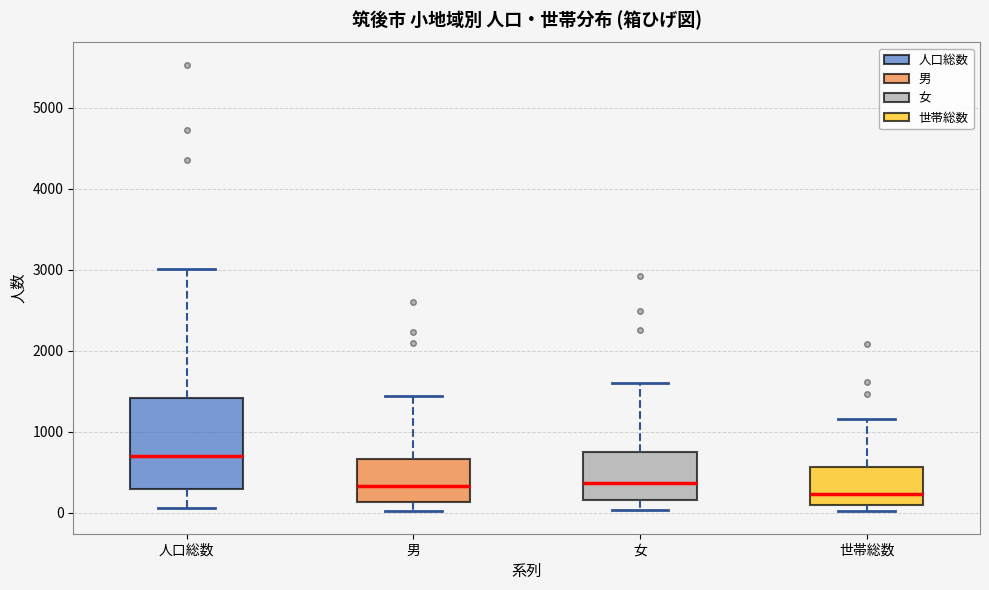

Reading left to right, transcribe this box plot: for each box, give where its median line is, the range the box spans, and where its two whiskers end, as read against the y-axis. The values are not printed on the chart, so give them approximately, as read against the axis.

人口総数: median 700, box 300 to 1400, whiskers 100 to 3000
男: median 300, box 100 to 700, whiskers 0 to 1400
女: median 400, box 200 to 800, whiskers 0 to 1600
世帯総数: median 200, box 100 to 600, whiskers 0 to 1200